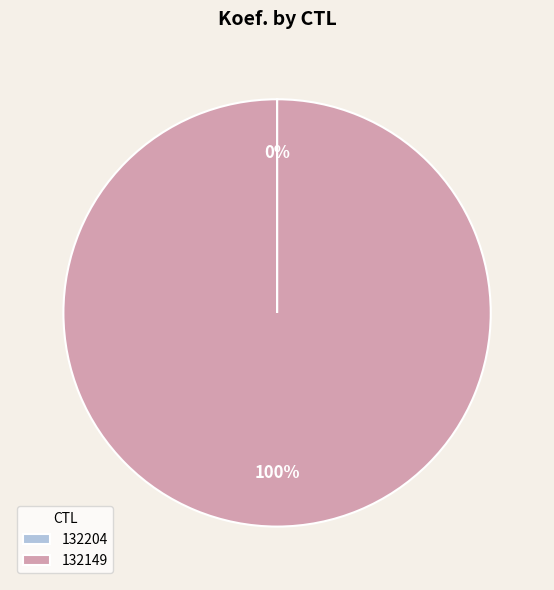

Is it true that 132149 is 100% of the pie?

True